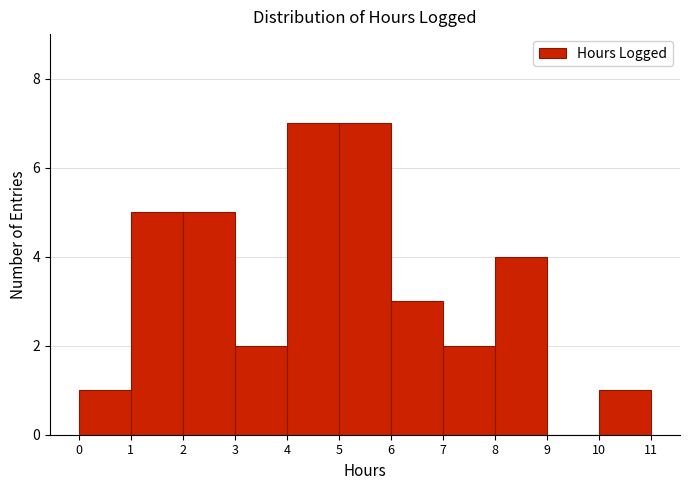

Reading left to right, transcribe this chart: for each bar, give the range it covers on the x-axis and its height. The values are not printed on the chart, so give them approximately, as read against the axis.

0 to 1: 1
1 to 2: 5
2 to 3: 5
3 to 4: 2
4 to 5: 7
5 to 6: 7
6 to 7: 3
7 to 8: 2
8 to 9: 4
9 to 10: 0
10 to 11: 1